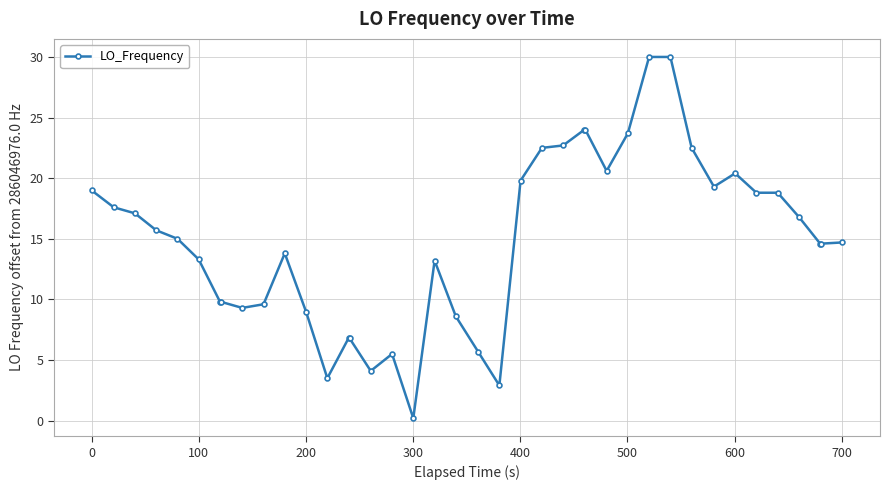

True or false: the data has more than 0 interior local peaks.

True